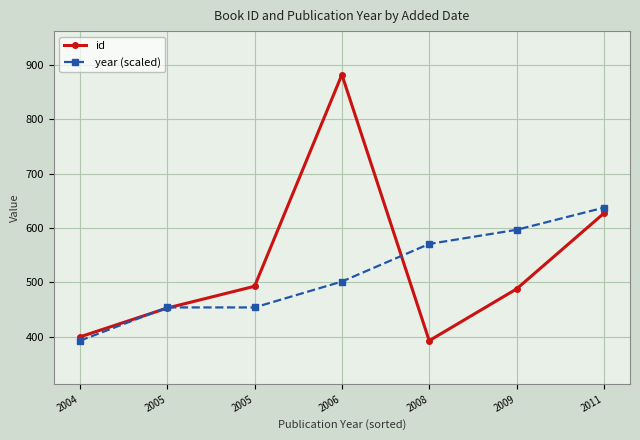

How many times do year (scaled) and id cross each other?

3